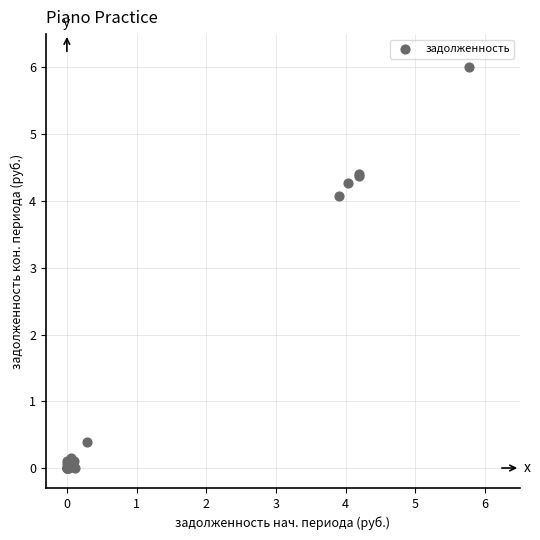

What Y value in the scatter plot is closest to 3?

4.1